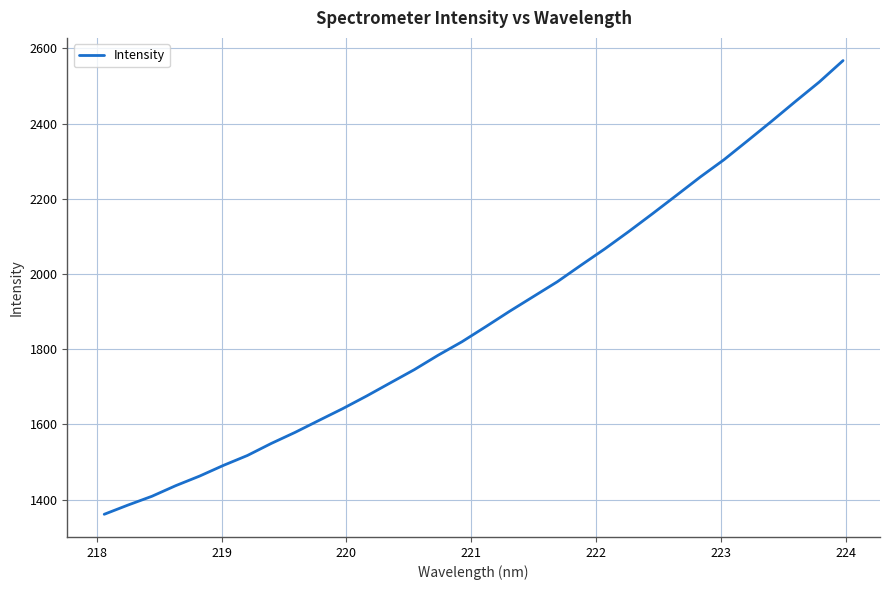

What is the smallest value displayed?

1360.9